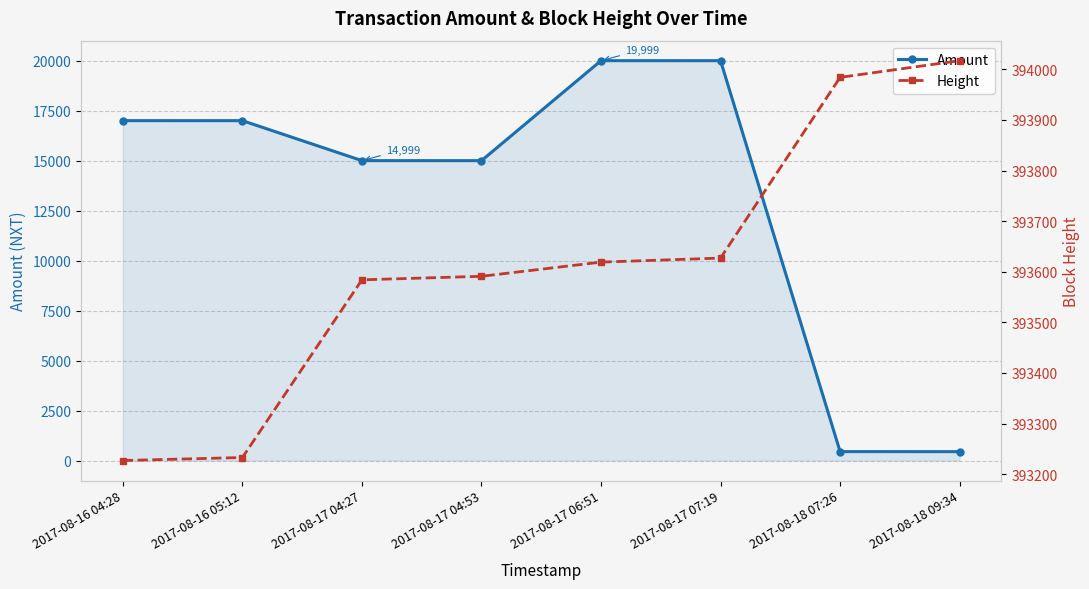

Which series has the largest range (max minus min)?

Amount